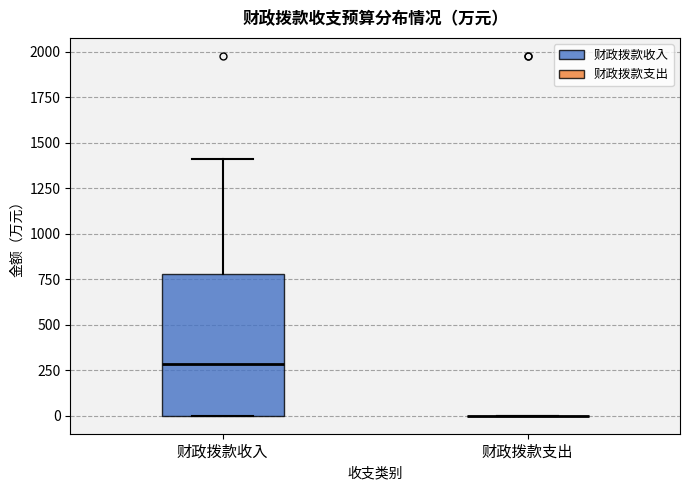

Reading left to right, transcribe this box plot: for each box, give where its median line is, the range the box spans, and where its two whiskers end, as read against the y-axis. The values are not printed on the chart, so give them approximately, as read against the axis.

财政拨款收入: median 300, box 0 to 800, whiskers 0 to 1400
财政拨款支出: box collapsed to a line at 0, whiskers 0 to 0